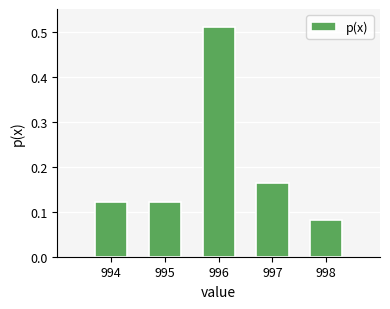

What is the difference between the maximum and second lowest values?

0.4